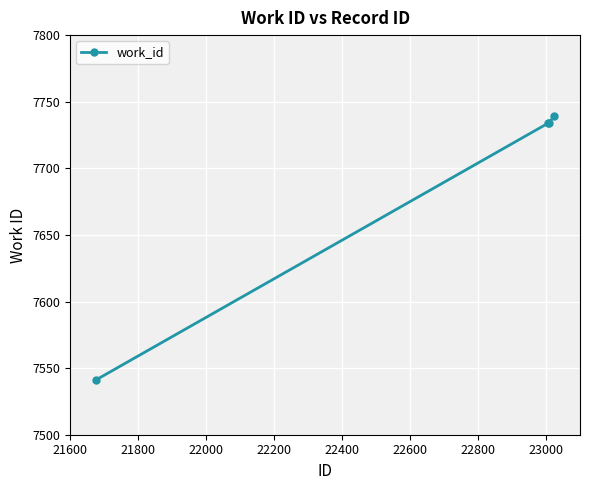

True or false: there are more than 1 points higher than both neighbors.

False